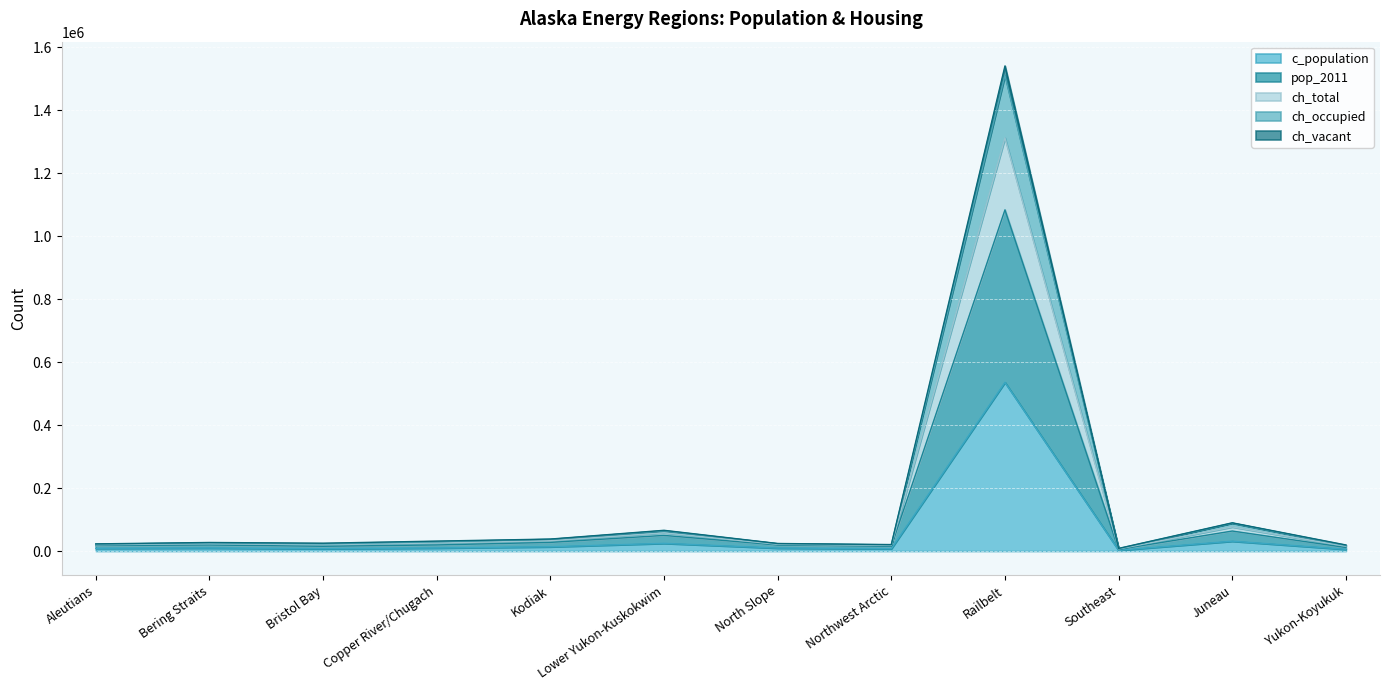

True or false: c_population and pop_2011 intersect in this chart.

False